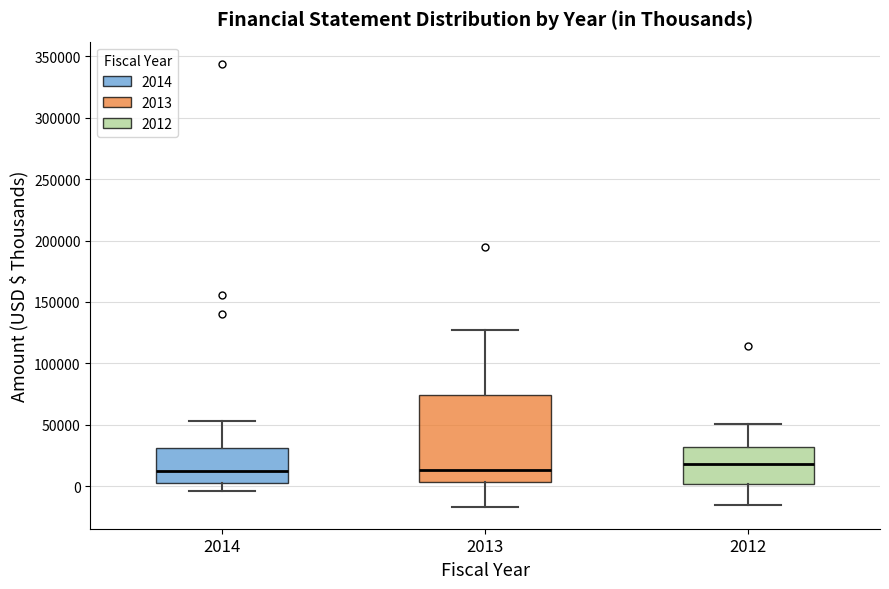

Where does the lower whisker of the box at x = 2013 end on the y-axis? The values are not printed on the chart, so give them approximately, as read against the axis.

-15000